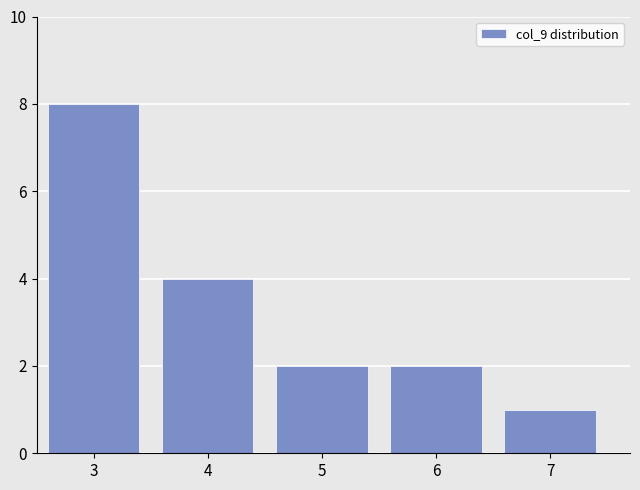

Reading left to right, list all the values displayed in this chart.

3=8	4=4	5=2	6=2	7=1